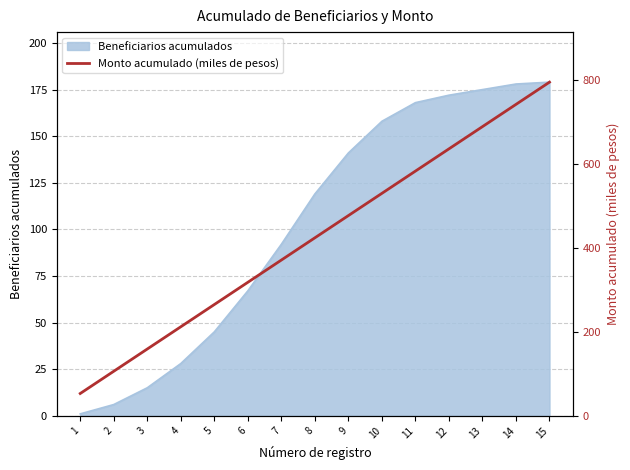

What is the greatest value displayed?

795